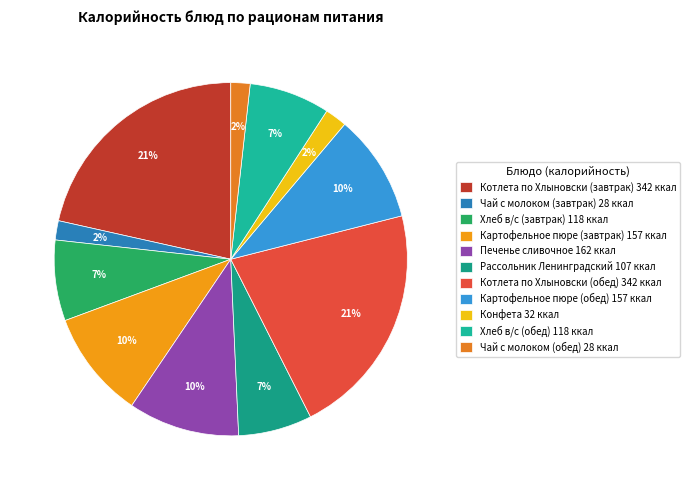

To the nearest percent, what is the combined percentage of Рассольник Ленинградский and Картофельное пюре (обед)?

17%